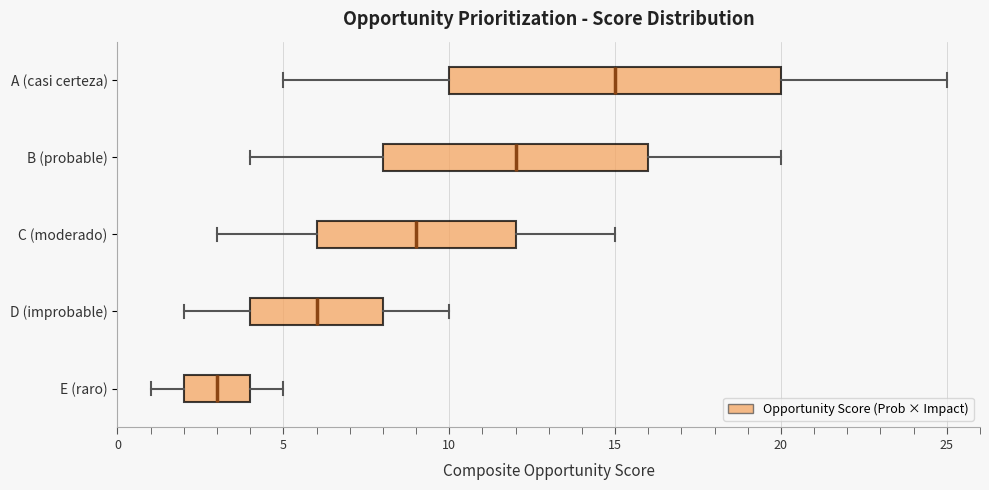

Reading bottom to top, transcribe this box plot: for each box, give where its median line is, the range the box spans, and where its two whiskers end, as read against the x-axis. The values are not printed on the chart, so give them approximately, as read against the axis.

E (raro): median 3, box 2 to 4, whiskers 1 to 5
D (improbable): median 6, box 4 to 8, whiskers 2 to 10
C (moderado): median 9, box 6 to 12, whiskers 3 to 15
B (probable): median 12, box 8 to 16, whiskers 4 to 20
A (casi certeza): median 15, box 10 to 20, whiskers 5 to 25